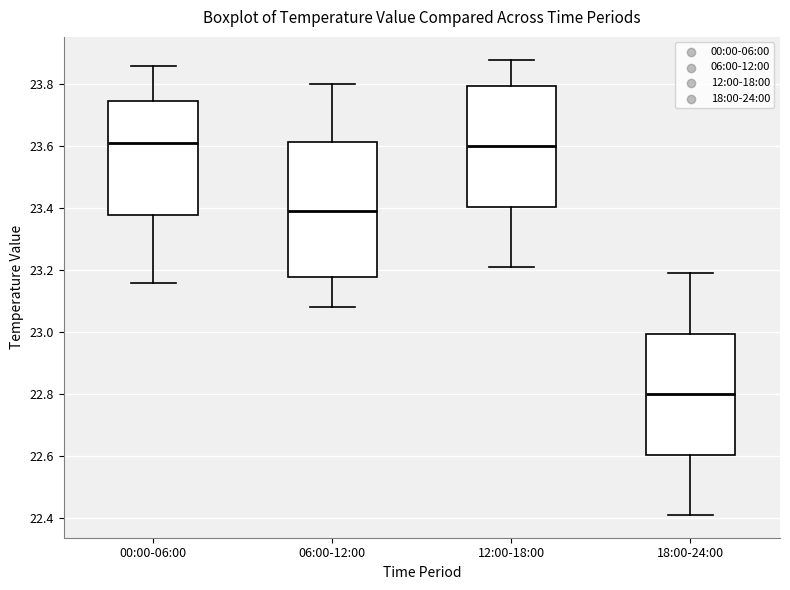

Where does the lower whisker of the box for 06:00-12:00 end on the y-axis? The values are not printed on the chart, so give them approximately, as read against the axis.

23.08